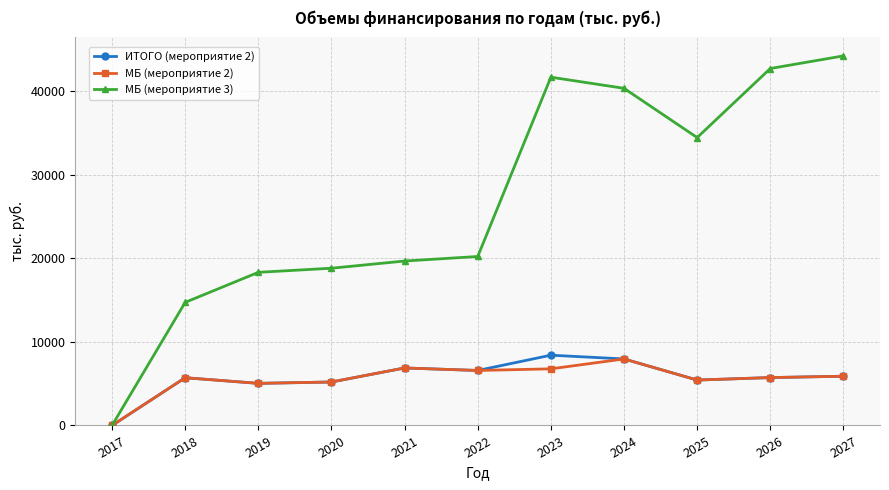

True or false: МБ (мероприятие 2) has more than 0 interior local peaks.

True